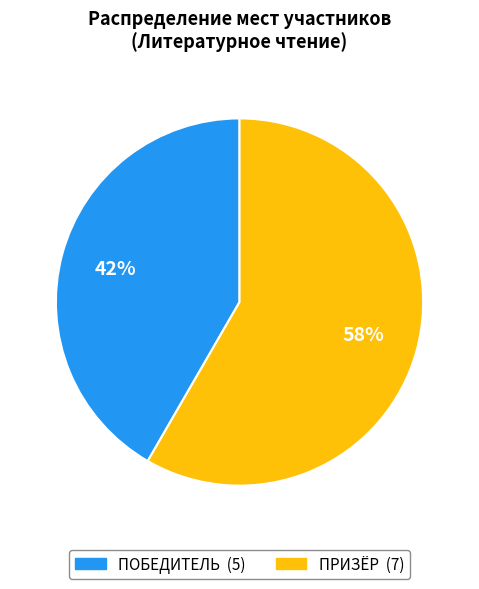

Rank the categories by value from lowest to highest.

ПОБЕДИТЕЛЬ, ПРИЗЁР